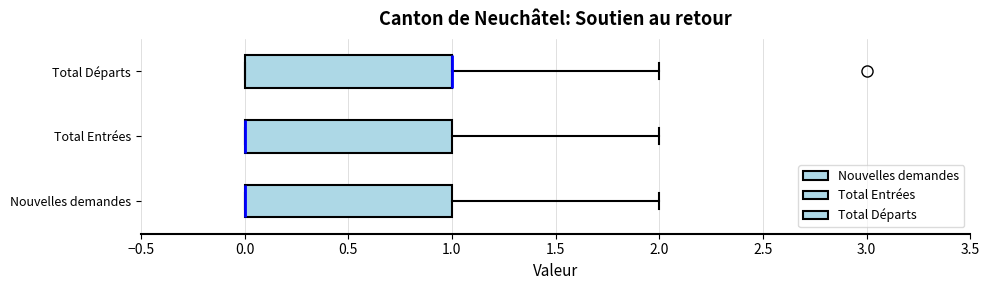

Reading bottom to top, transcribe this box plot: for each box, give where its median line is, the range the box spans, and where its two whiskers end, as read against the x-axis. The values are not printed on the chart, so give them approximately, as read against the axis.

Nouvelles demandes: median 0 (drawn on the box's left edge), box 0 to 1, whiskers 0 to 2
Total Entrées: median 0 (drawn on the box's left edge), box 0 to 1, whiskers 0 to 2
Total Départs: median 1 (drawn on the box's right edge), box 0 to 1, whiskers 0 to 2